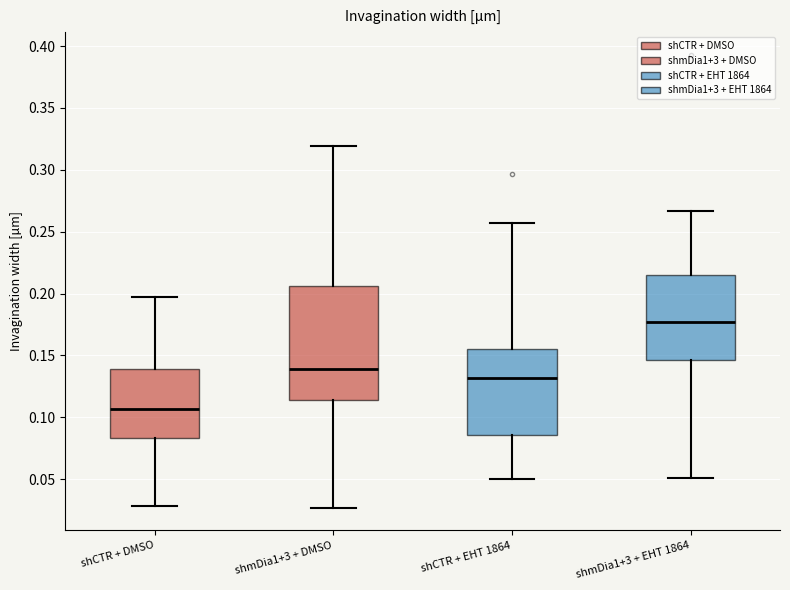

Comparing the boxes themselves (not the whiskers), which one is the tallest?

shmDia1+3 + DMSO